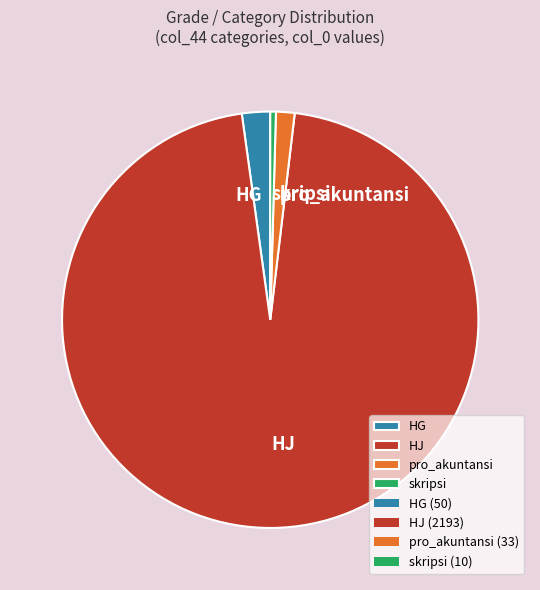

What is the largest slice in the pie chart?

HJ